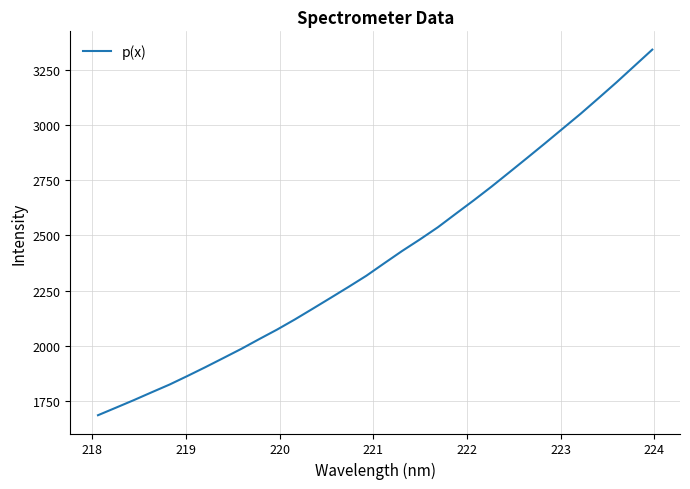

Does the chart have visible grid lines?

Yes